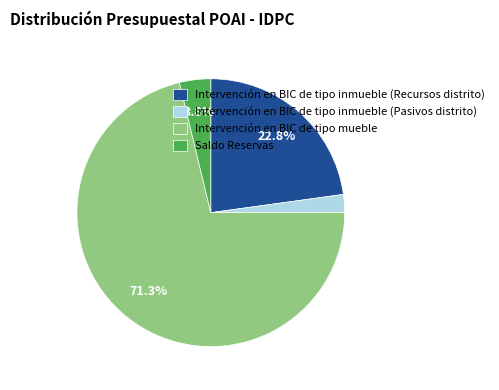

To the nearest percent, what percentage of the pie is Intervención en BIC de tipo mueble?

71%